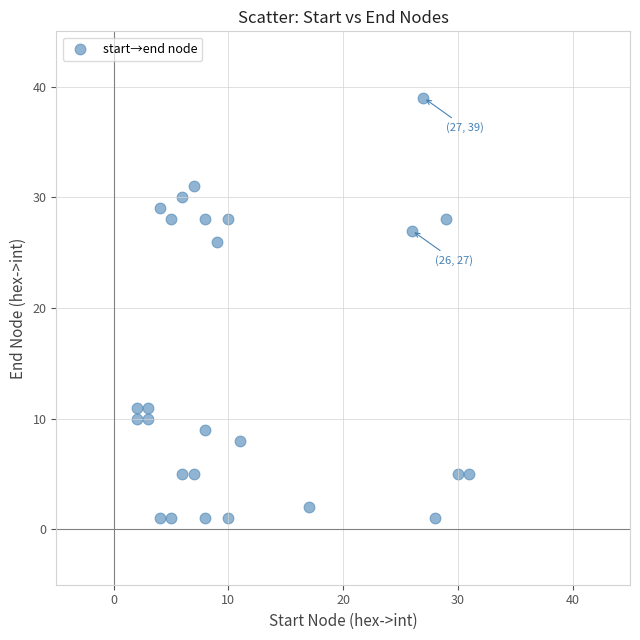

What is the range of X values (max minus min)?

29